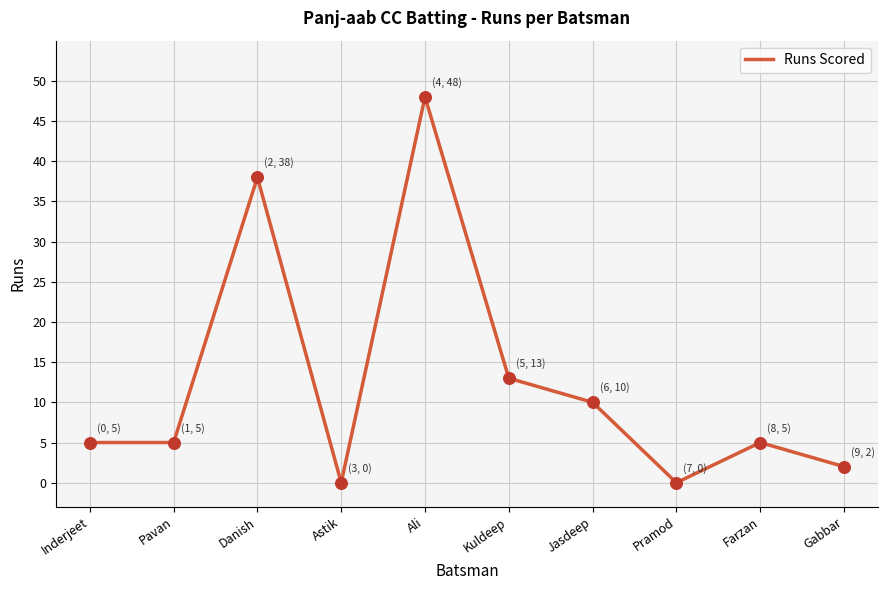

Which has a higher value, Gabbar or Pramod?

Gabbar